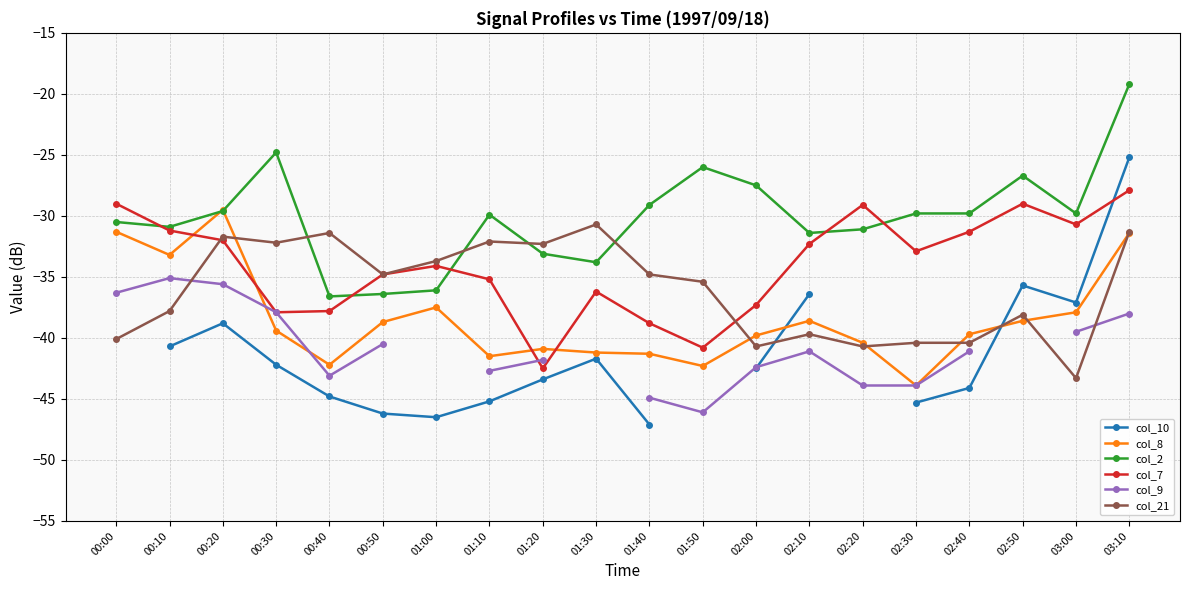

Where is the first local maximum for col_10?

00:20